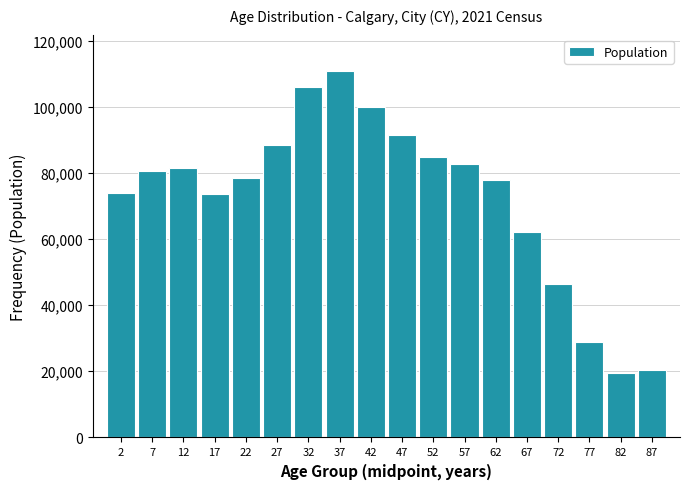

What is the value of the 17th bar from the left?

19405